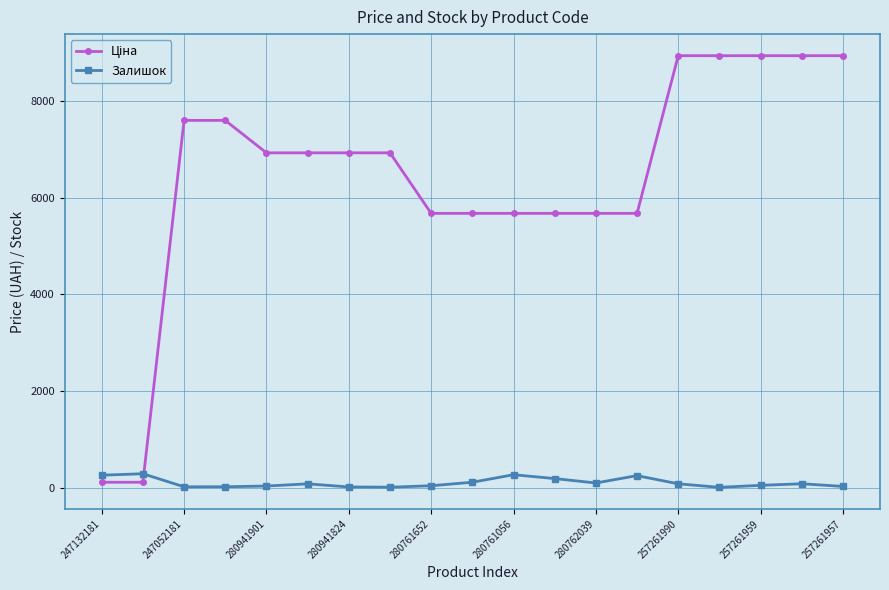

What is the maximum value shown in the chart?

8934.1